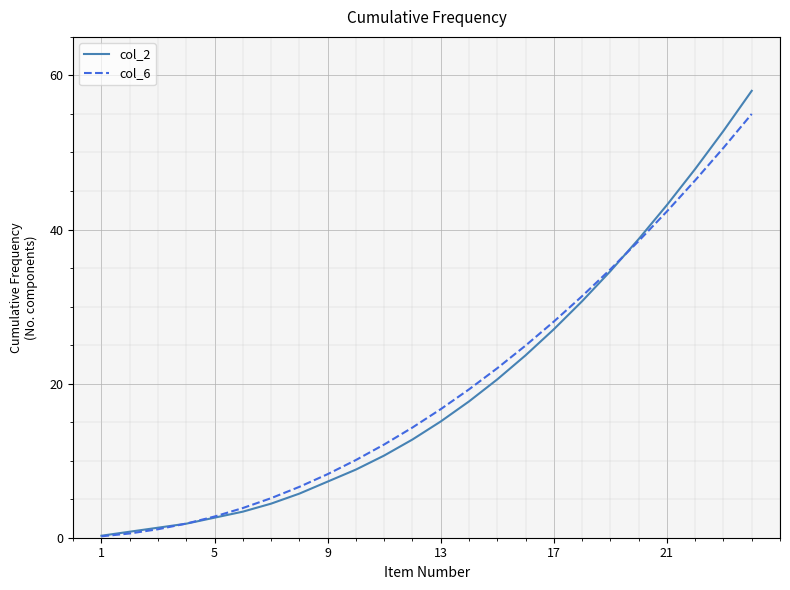

Which series has the largest range (max minus min)?

col_2